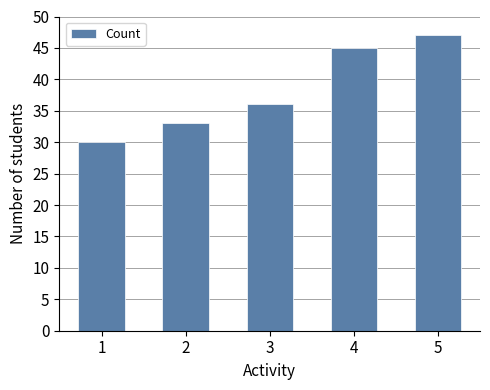

List the labels in order of value, smallest first.

1, 2, 3, 4, 5